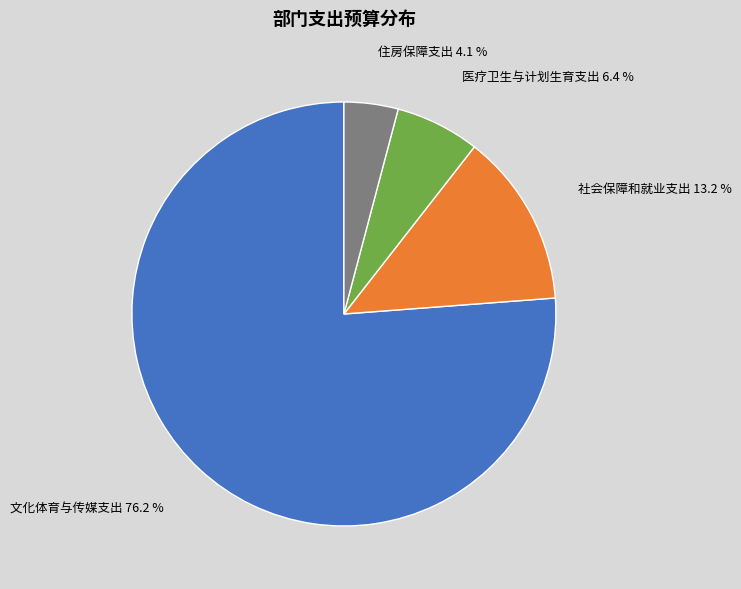

What is the smallest slice in the pie chart?

住房保障支出